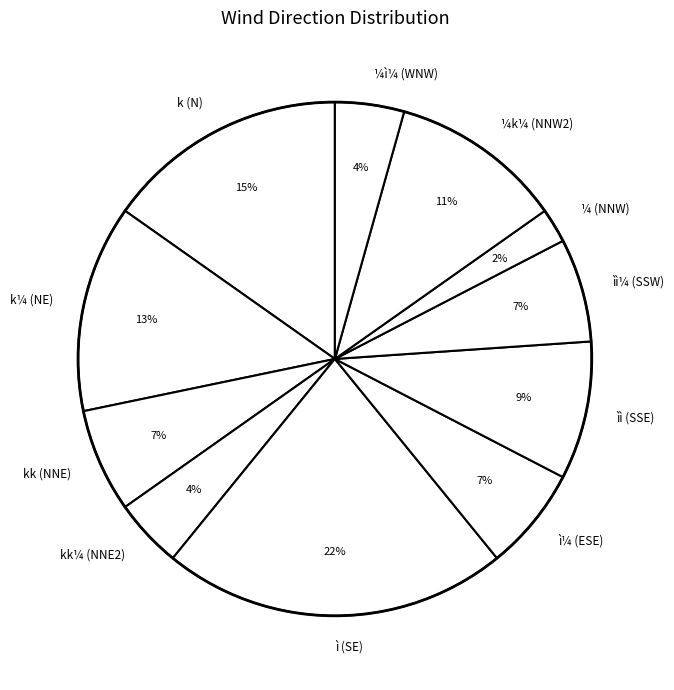

Count the number of slices in the pie.

11